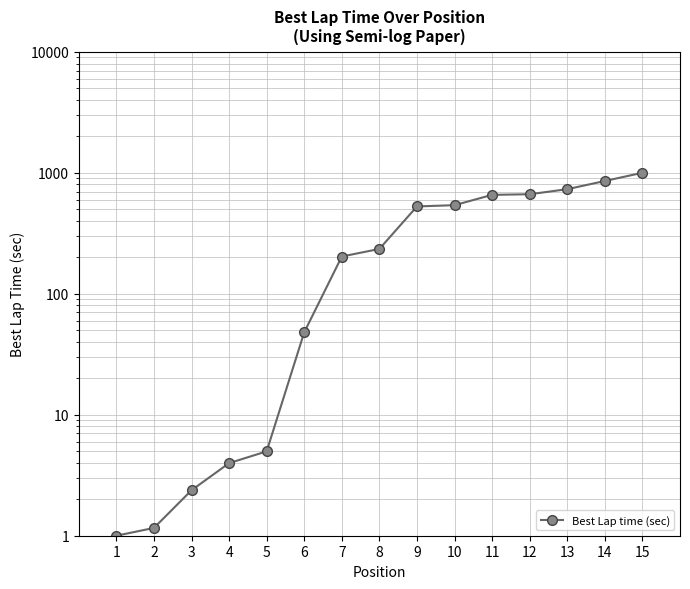

List the labels in order of value, largest first.

15, 14, 13, 12, 11, 10, 9, 8, 7, 6, 5, 4, 3, 2, 1